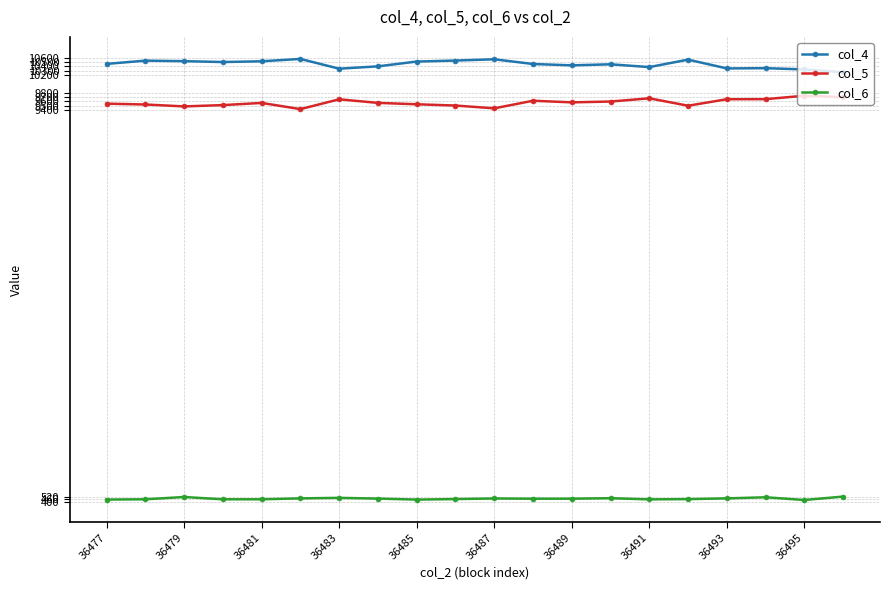

How many data points in col_5 are less than 9562?

10